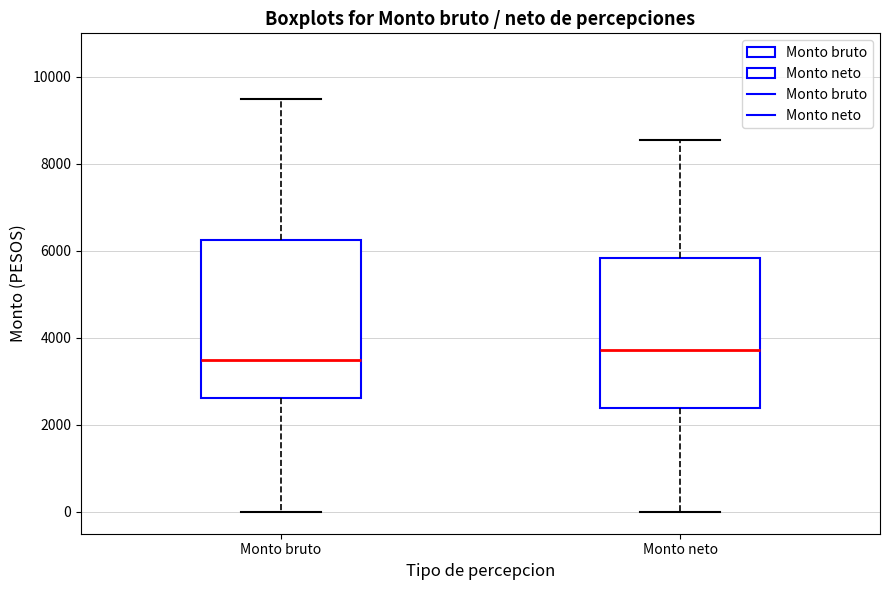

Which box's median line is the lowest?

Monto bruto